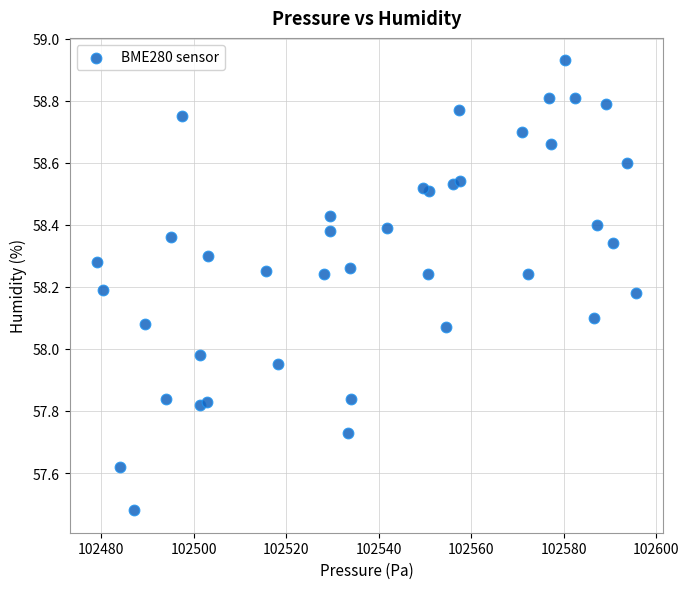

What is the range of X values (max minus min)?

116.7